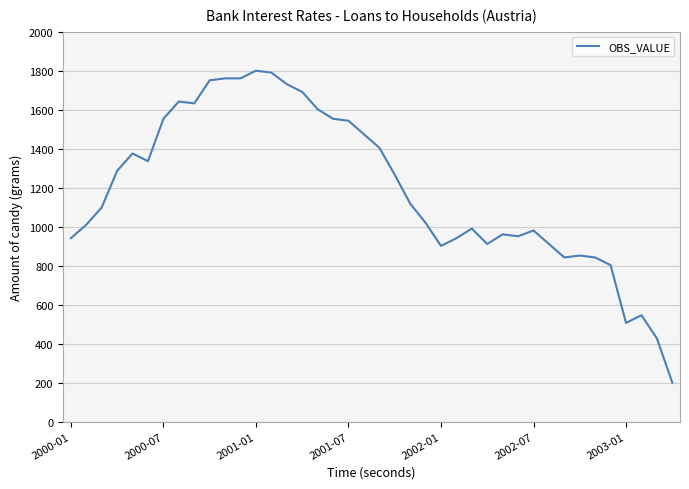

What is the difference between the maximum and minimum values?

1600.0